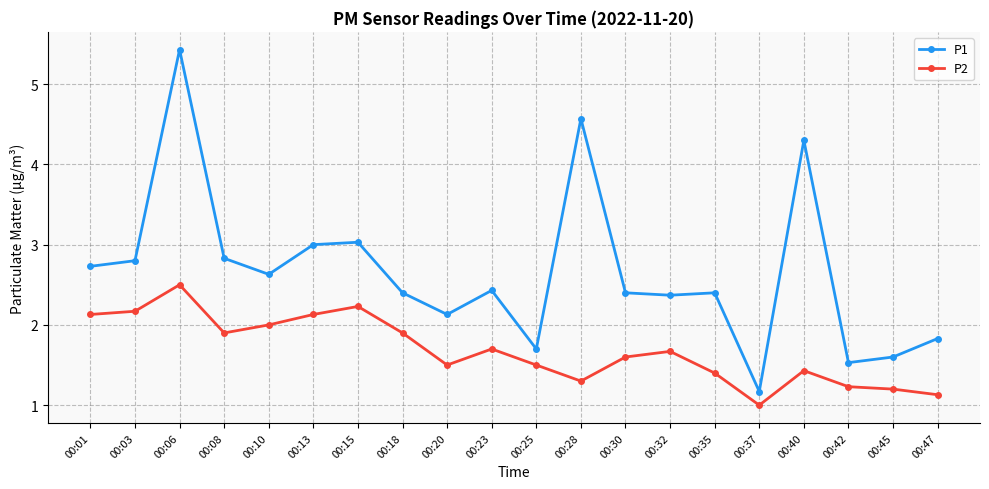

Reading right to left, list all the values displayed in this chart.

P1: 1.8	1.6	1.5	4.3	1.2	2.4	2.4	2.4	4.6	1.7	2.4	2.1	2.4	3.0	3.0	2.6	2.8	5.4	2.8	2.7
P2: 1.1	1.2	1.2	1.4	1.0	1.4	1.7	1.6	1.3	1.5	1.7	1.5	1.9	2.2	2.1	2.0	1.9	2.5	2.2	2.1